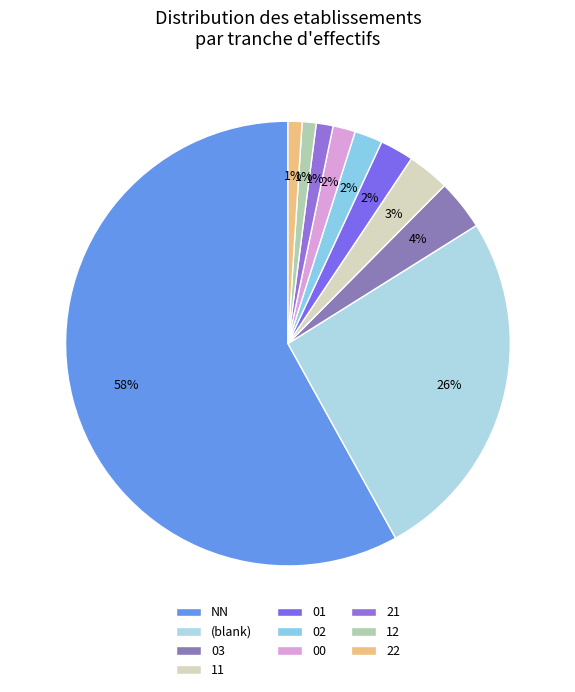

Is it true that 00 is 2% of the pie?

True